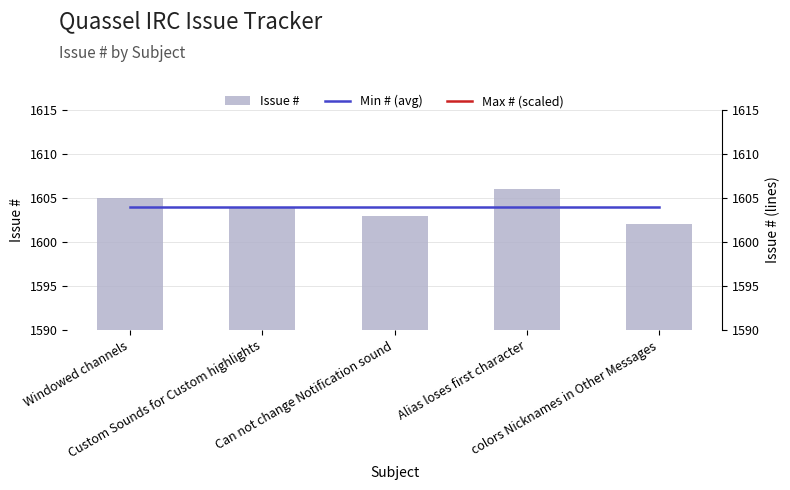

At Windowed channels, list the series in order from smallest to largest.

Min # (avg), Issue #, Max # (scaled)